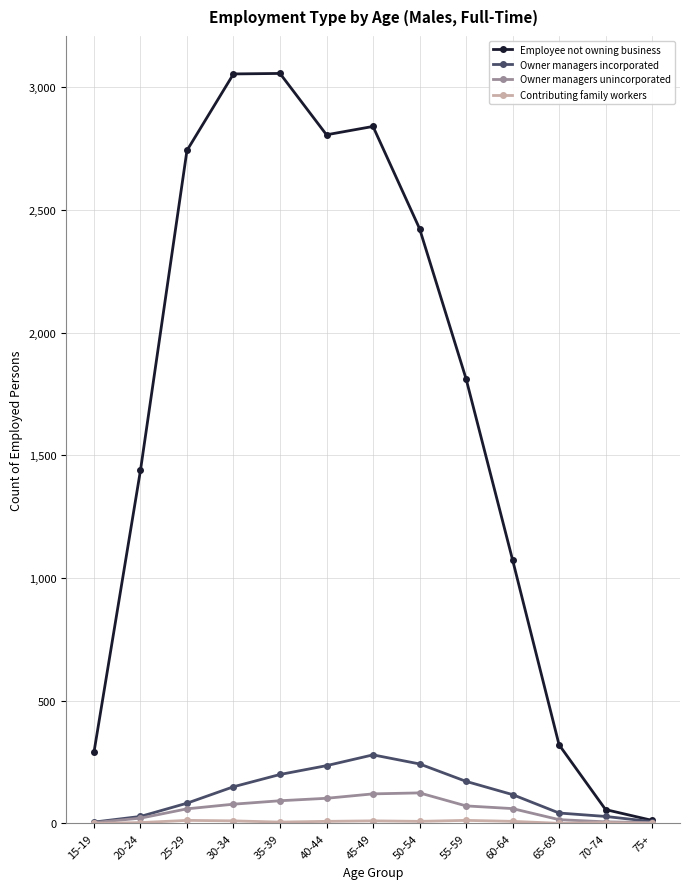

What is the approximate value of Owner managers incorporated at 60-64?

117